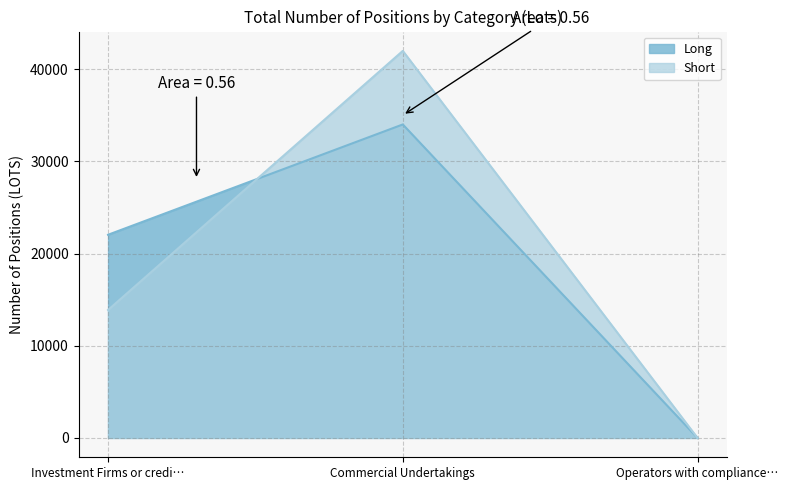

Where does the Short series first go above 13876?

Investment Firms or credi…